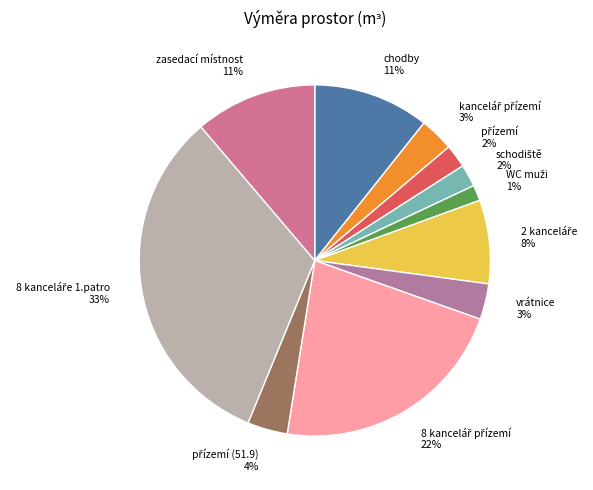

To the nearest percent, what percentage of the pie is zasedací místnost?

11%